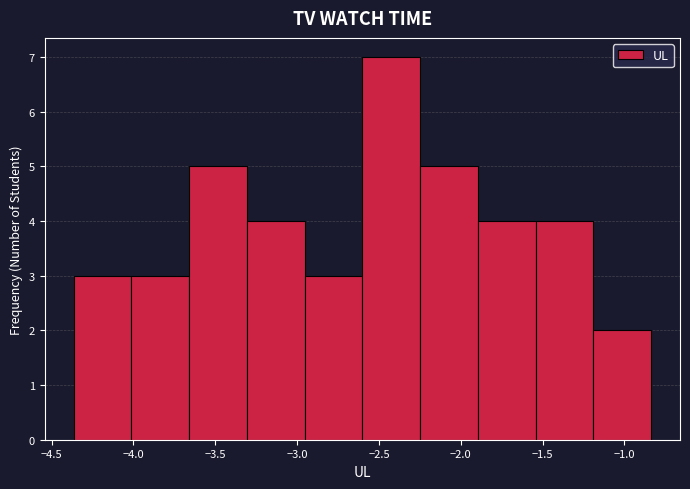

Reading left to right, list every bar in this chart as the range it spans on the x-axis followed by its height. Neither the bar edges nor the heights are printed on the chart, so give them approximately, as read against the axes.

-4.35 to -4.00: 3
-4.00 to -3.65: 3
-3.65 to -3.30: 5
-3.30 to -2.95: 4
-2.95 to -2.60: 3
-2.60 to -2.25: 7
-2.25 to -1.90: 5
-1.90 to -1.55: 4
-1.55 to -1.20: 4
-1.20 to -0.85: 2